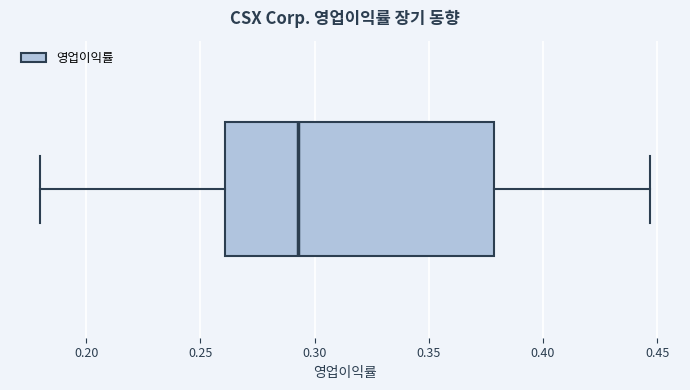

Read this box plot against the x-axis: the position of the median line, the range covered by the box, and the ends of both whiskers. The values are not printed on the chart, so give them approximately, as read against the axis.

median 0.295, box 0.260 to 0.380, whiskers 0.180 to 0.445